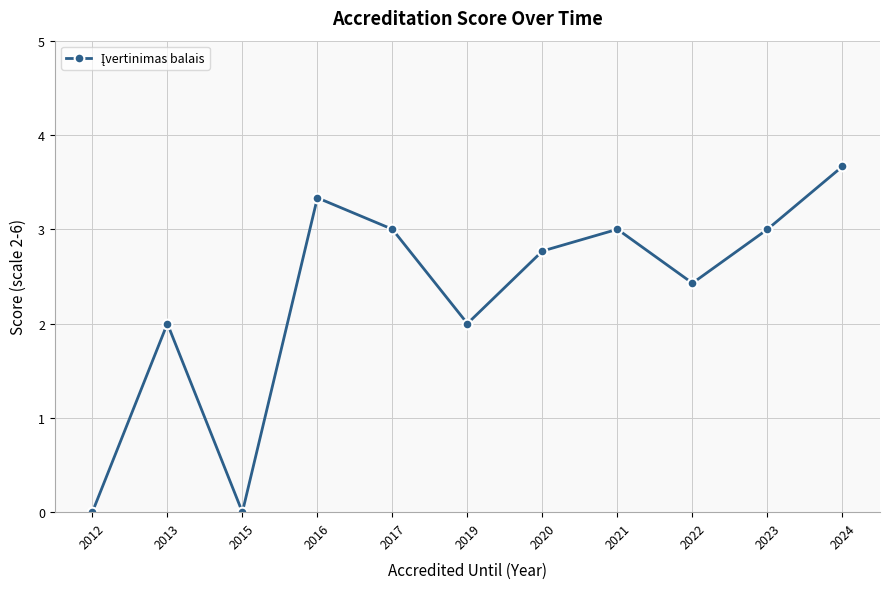

What is the greatest value displayed?

3.7